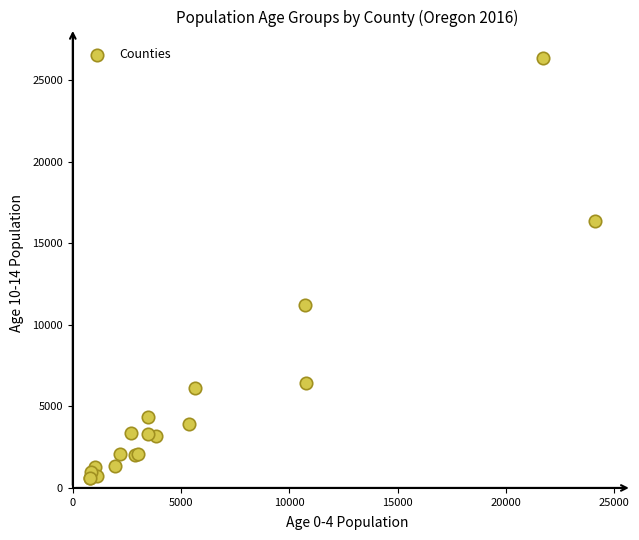

What Y value in the scatter plot is closest to 13485?

11208.6